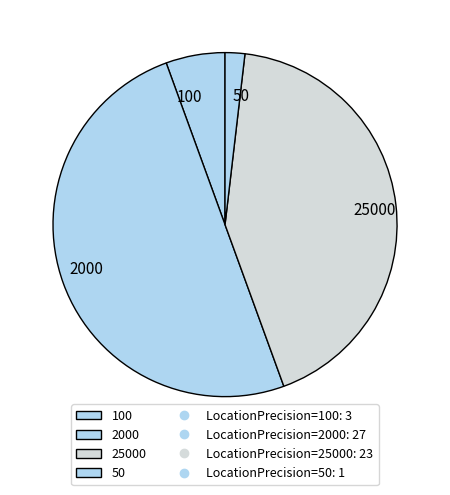

Rank the categories by value from lowest to highest.

50, 100, 25000, 2000